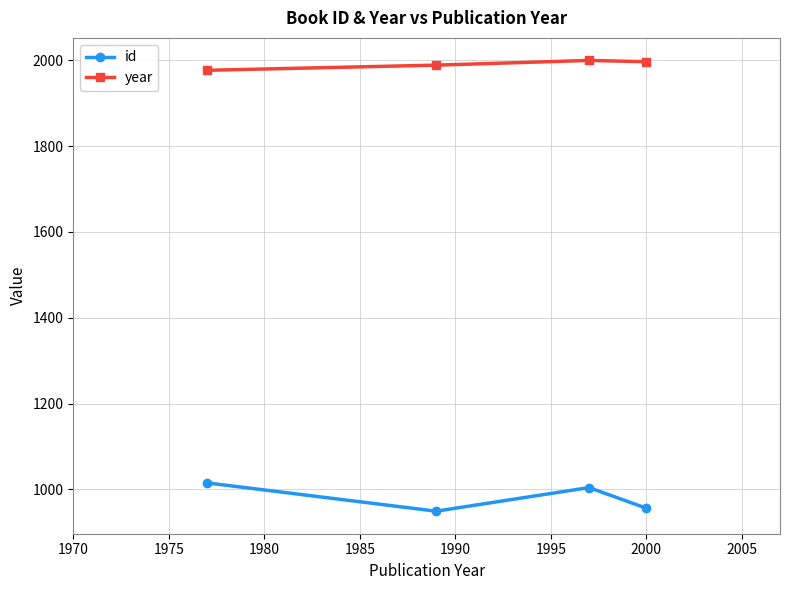

What is the maximum value for id?

1015